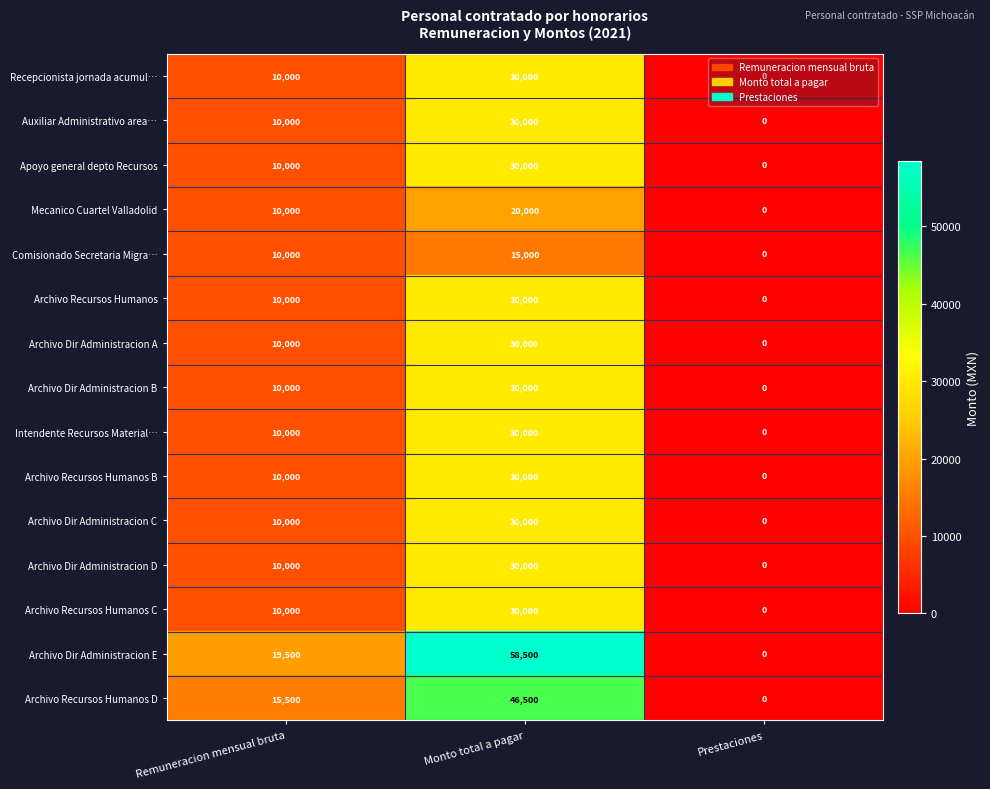

At which category does the chart reach its peak across all series?

Monto total a pagar